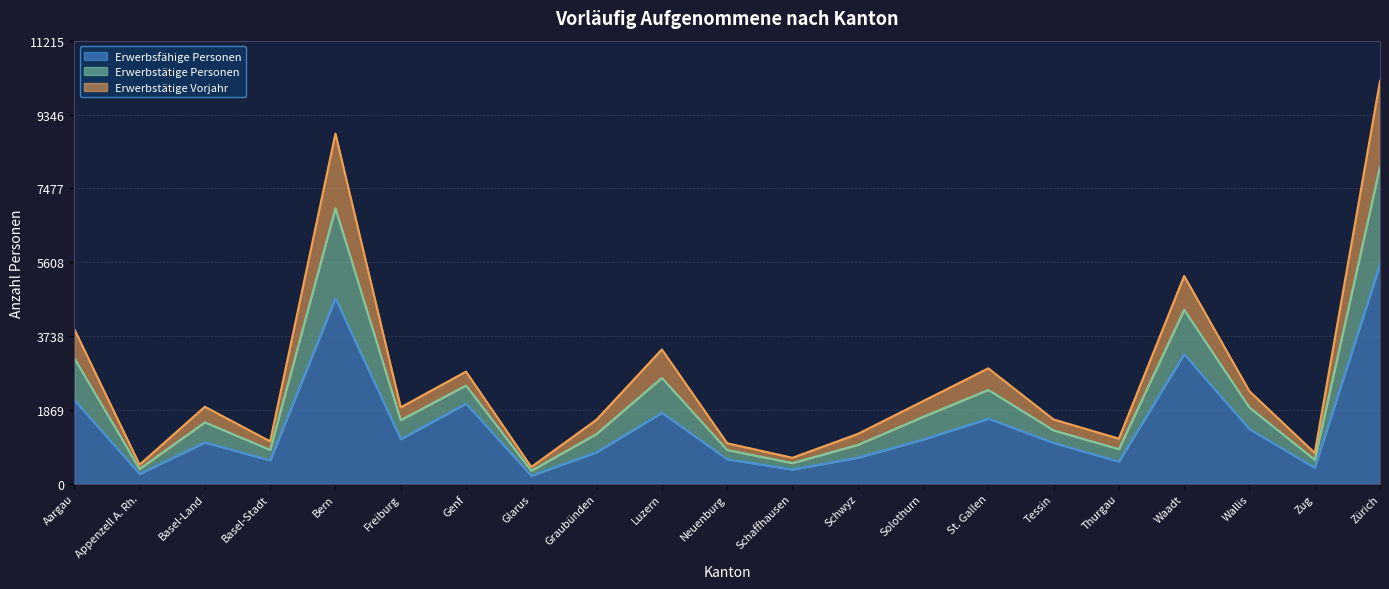

The value of Erwerbsfähige Personen at Aargau is 2122. True or false?

True